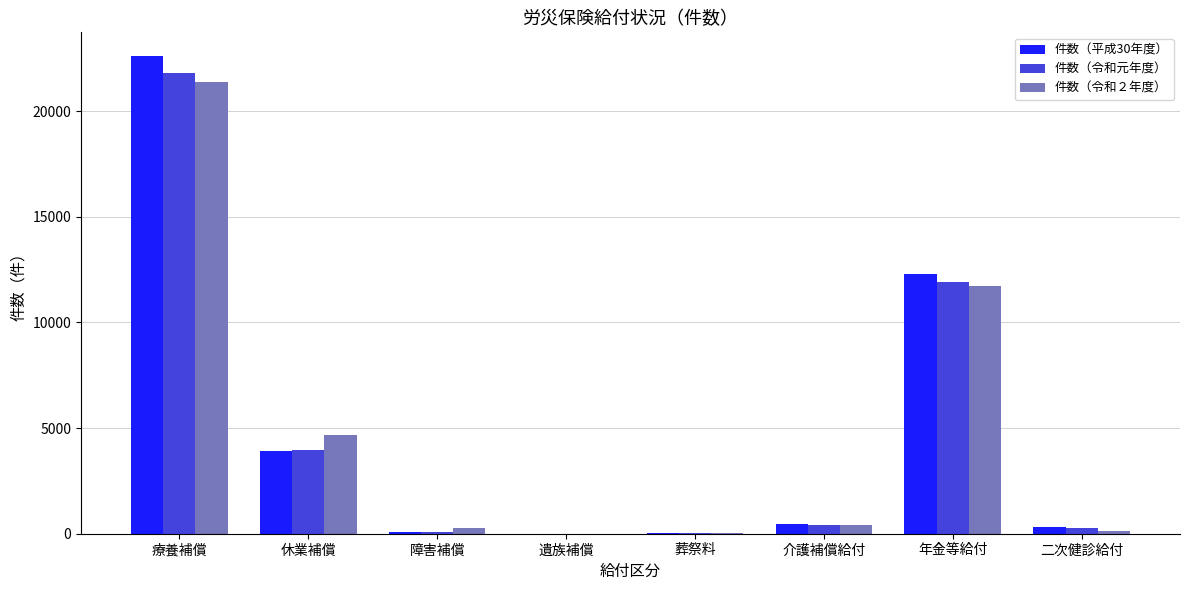

What is the total value across all series at 療養補償?

65793